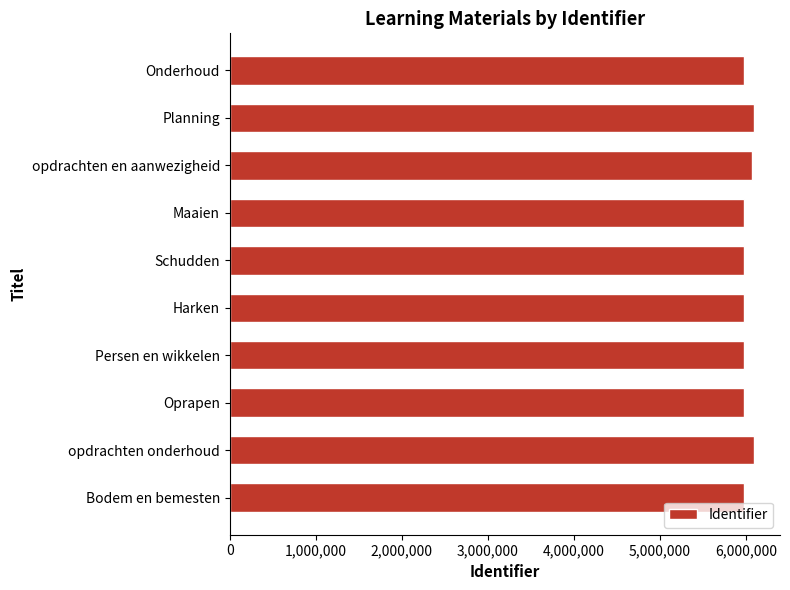

What is the value of the 9th bar from the top?

6092971